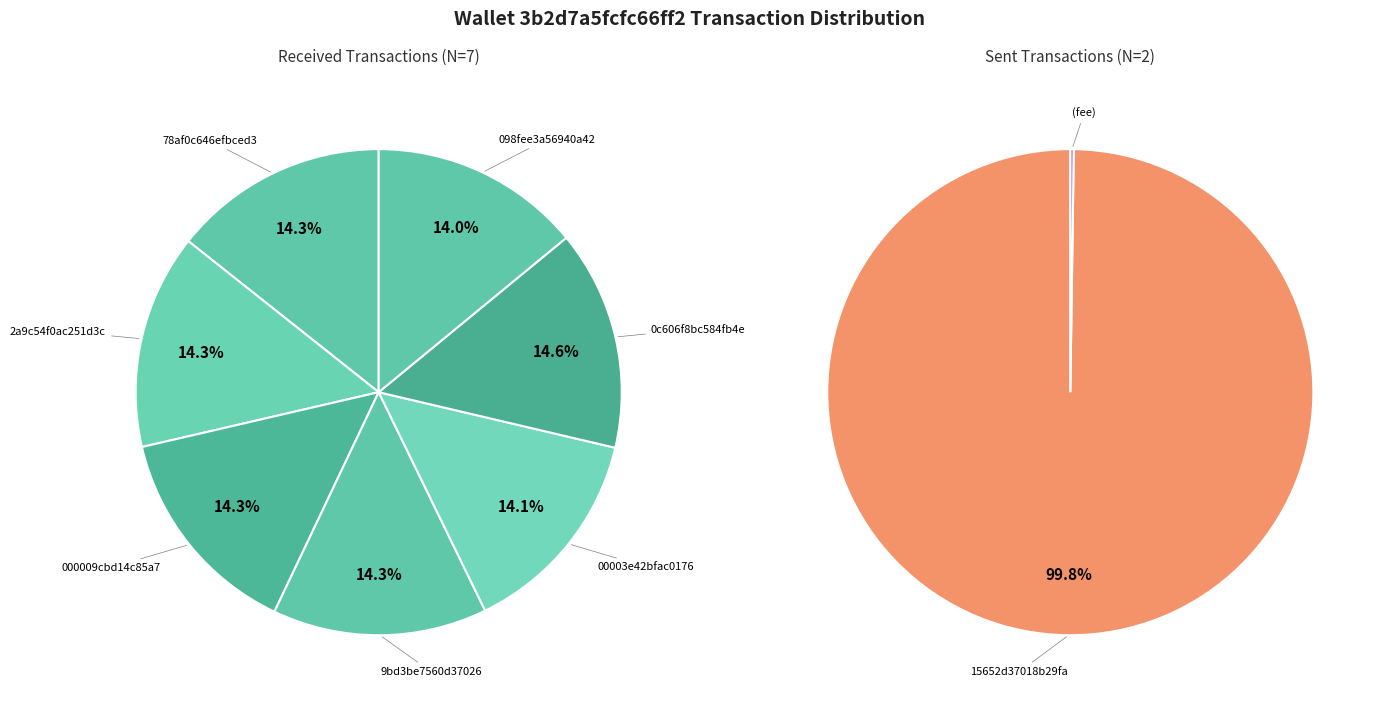

The 9bd3be7560d37026 slice represents 14% of the pie. True or false?

True